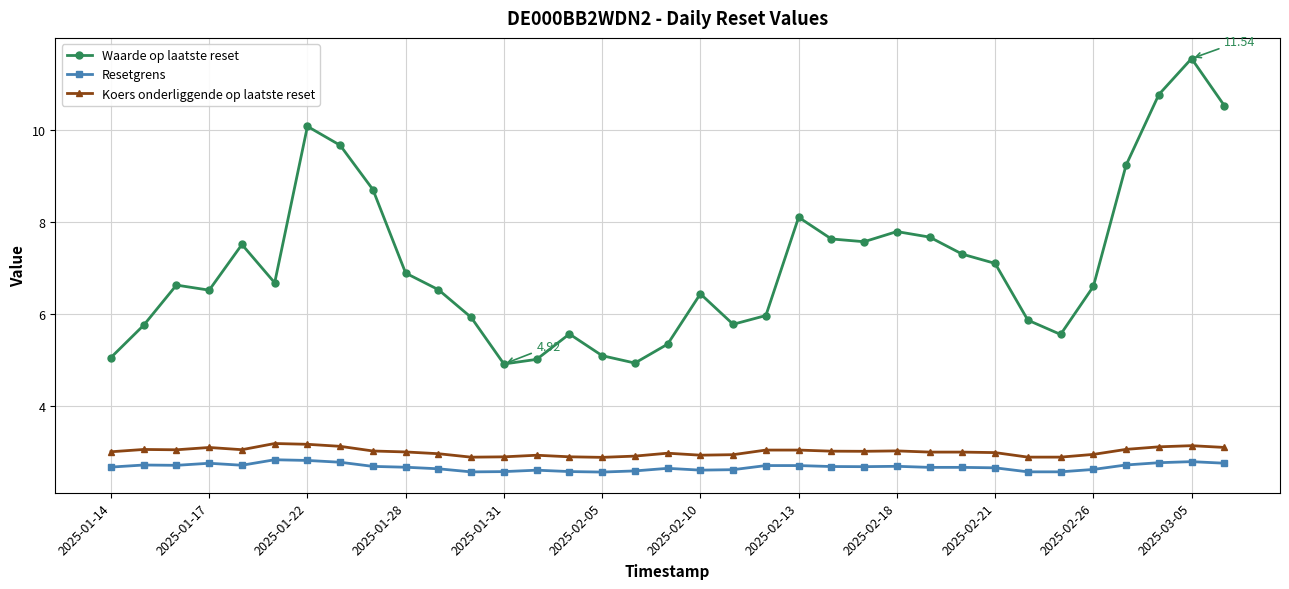

What is the sum of all Waarde op laatste reset values?

248.3